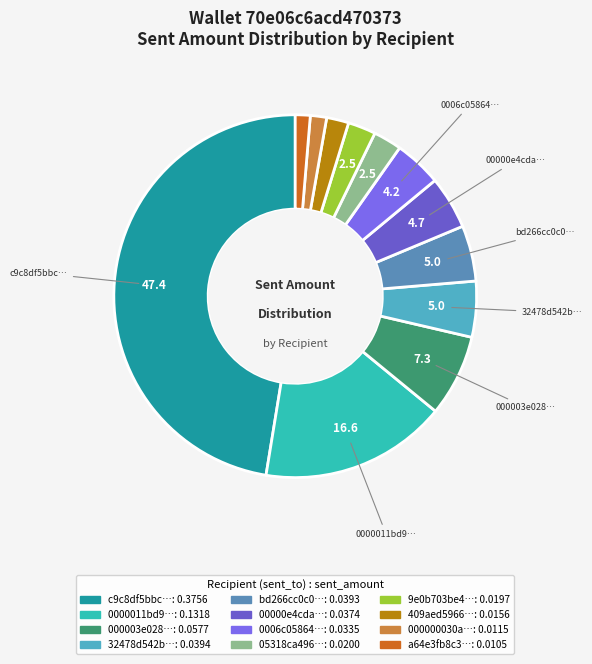

Count the number of slices in the pie.

12